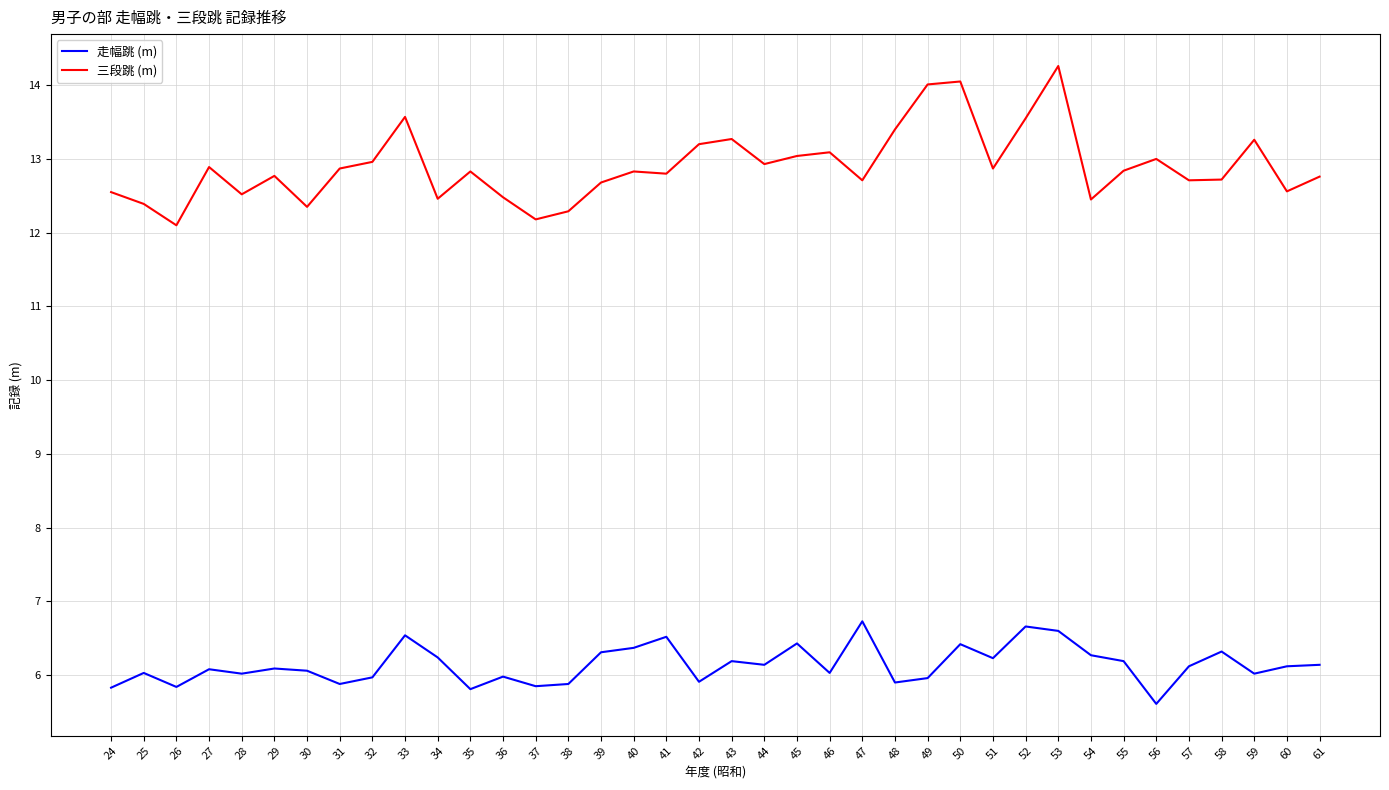

Does the chart display data point markers on the line(s)?

No